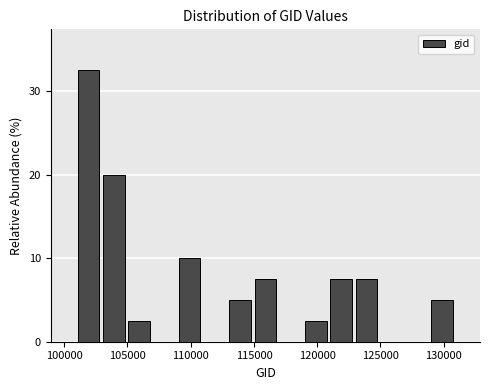

Read against the x-axis, roughly where is the centre of the tallest bar?

102000